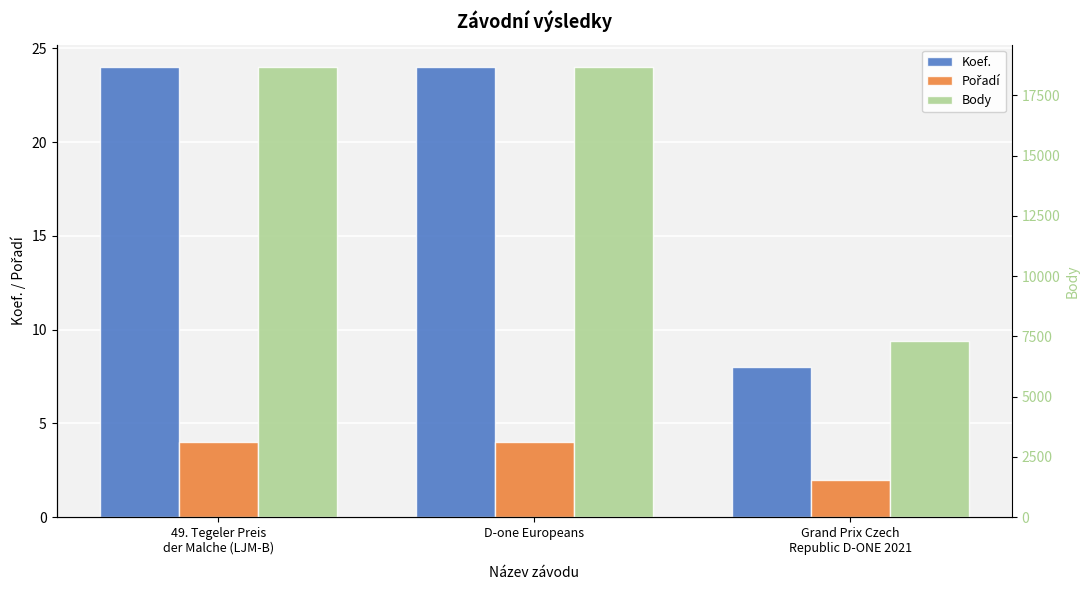

What is the sum of all Pořadí values?

10